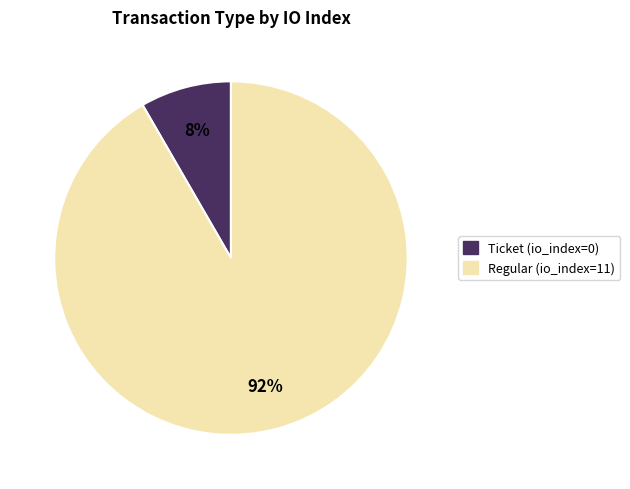

Count the number of slices in the pie.

2